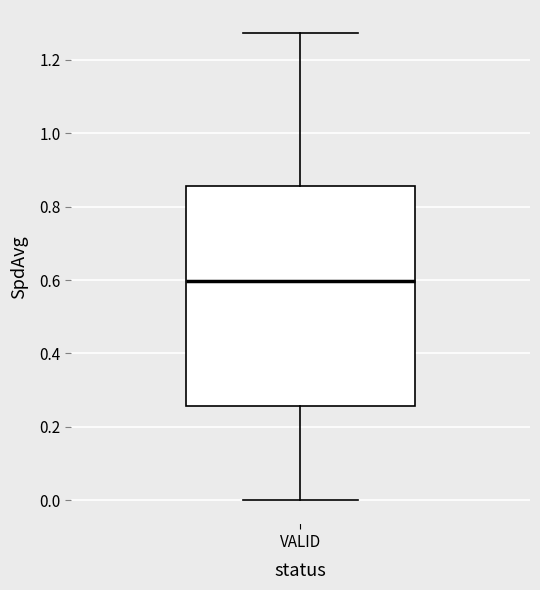

Transcribe this box plot: give where the median line is, the range the box spans, and where the two whiskers end, as read against the y-axis. The values are not printed on the chart, so give them approximately, as read against the axis.

median 0.60, box 0.26 to 0.86, whiskers 0.00 to 1.28